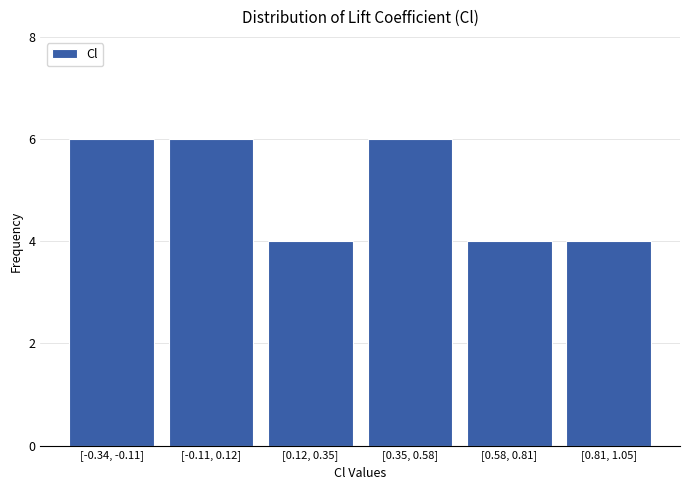

Reading right to left, list all the values displayed in this chart.

[0.81, 1.05]=4	[0.58, 0.81]=4	[0.35, 0.58]=6	[0.12, 0.35]=4	[-0.11, 0.12]=6	[-0.34, -0.11]=6